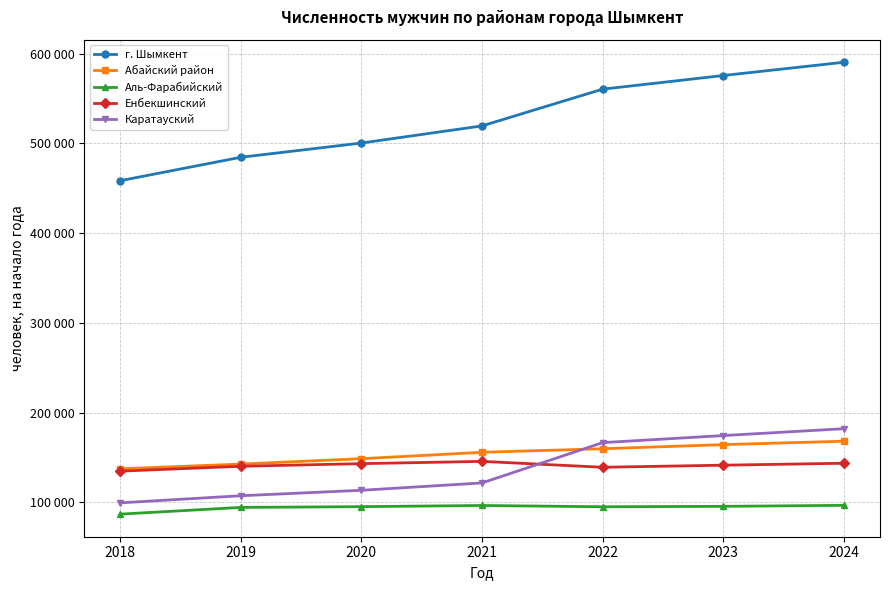

Reading right to left, list all the values displayed in this chart.

г. Шымкент: 2024=590462	2023=575683	2022=560483	2021=519543	2020=500439	2019=484572	2018=458457
Абайский район: 2024=168150	2023=164297	2022=159766	2021=155757	2020=148658	2019=142660	2018=137374
Аль-Фарабийский: 2024=96657	2023=95556	2022=95071	2021=96506	2020=95202	2019=94358	2018=86869
Енбекшинский: 2024=143583	2023=141416	2022=139093	2021=145655	2020=143131	2019=140202	2018=134774
Каратауский: 2024=182072	2023=174414	2022=166553	2021=121625	2020=113448	2019=107352	2018=99440